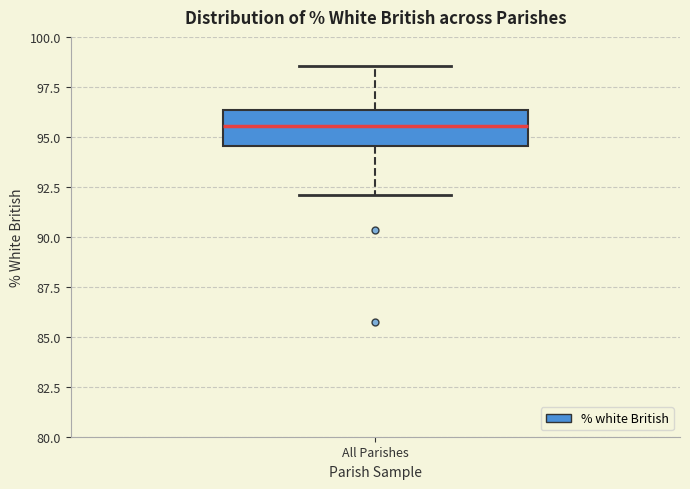

Transcribe this box plot: give where the median line is, the range the box spans, and where the two whiskers end, as read against the y-axis. The values are not printed on the chart, so give them approximately, as read against the axis.

median 95.5, box 94.5 to 96.5, whiskers 92.0 to 98.5